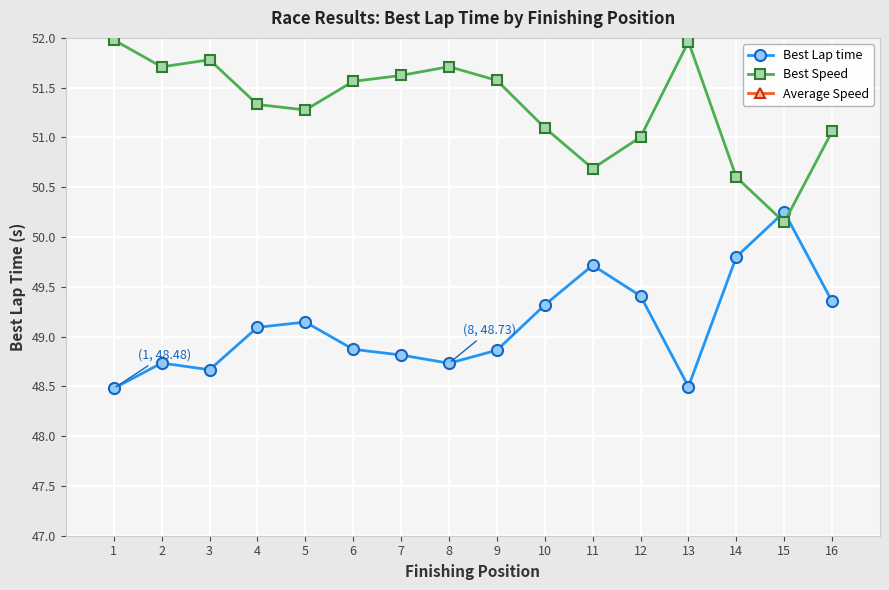

What is the value of the Best Speed point at the 8th from the left?

51.7